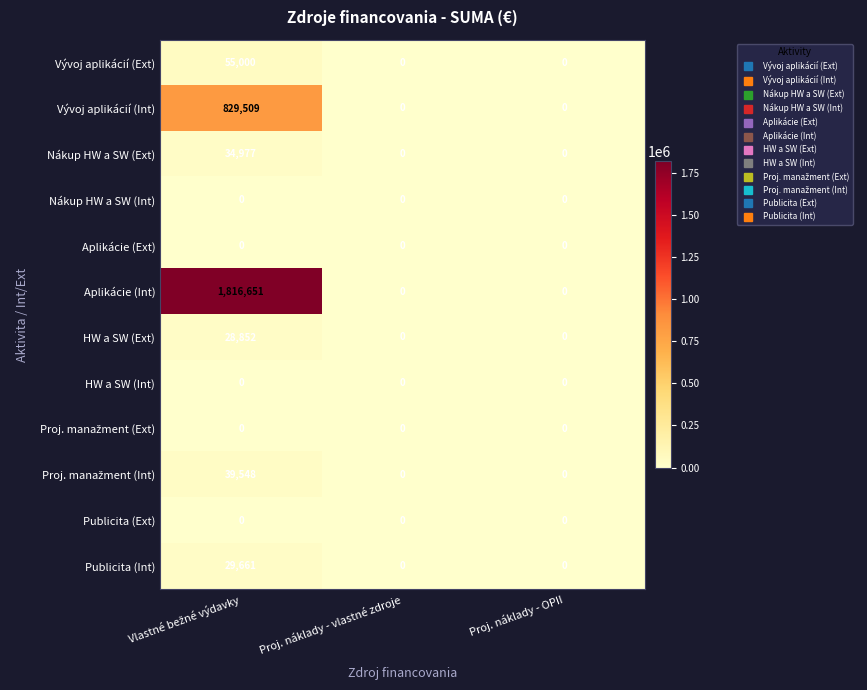

Which series has the widest spread of values?

Aplikácie (Int)